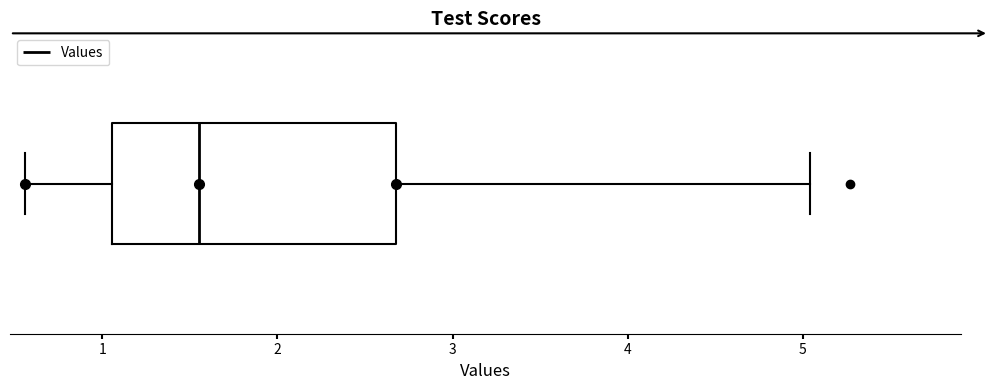

Read this box plot against the x-axis: the position of the median line, the range covered by the box, and the ends of both whiskers. The values are not printed on the chart, so give them approximately, as read against the axis.

median 1.6, box 1.1 to 2.7, whiskers 0.6 to 5.0